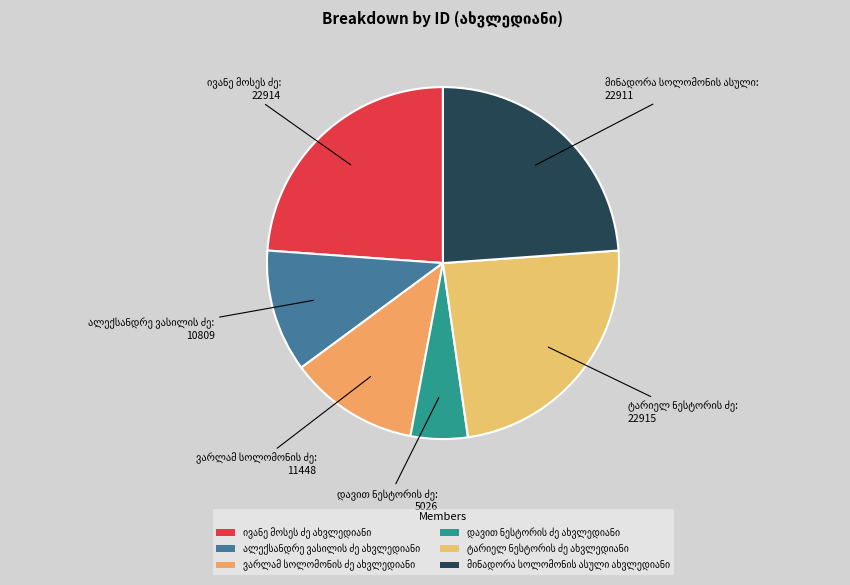

Count the number of slices in the pie.

6